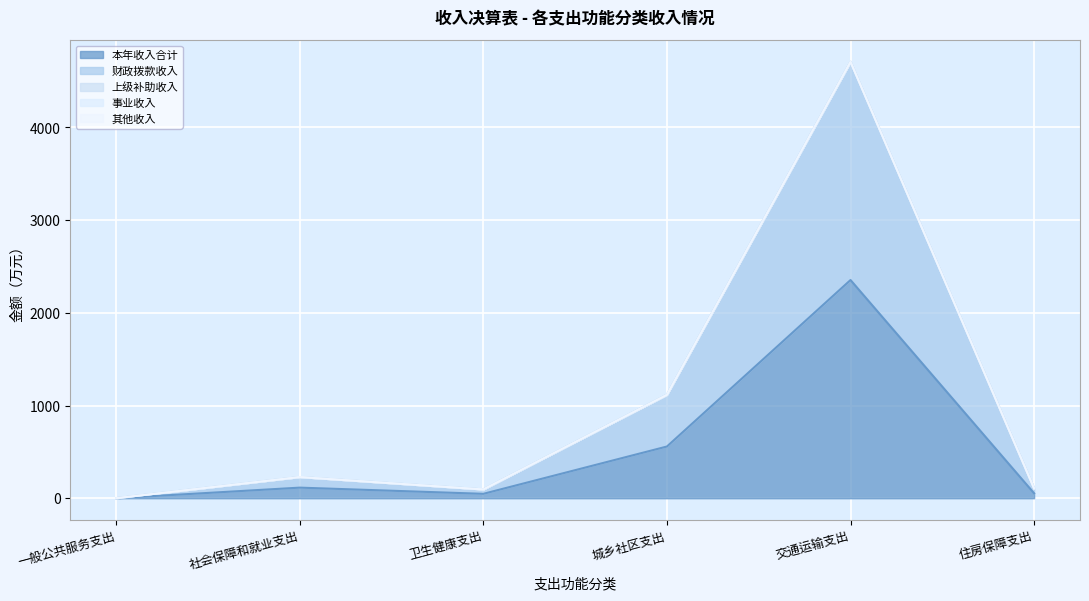

The 本年收入合计 series shows 0.2 at 一般公共服务支出. True or false?

True